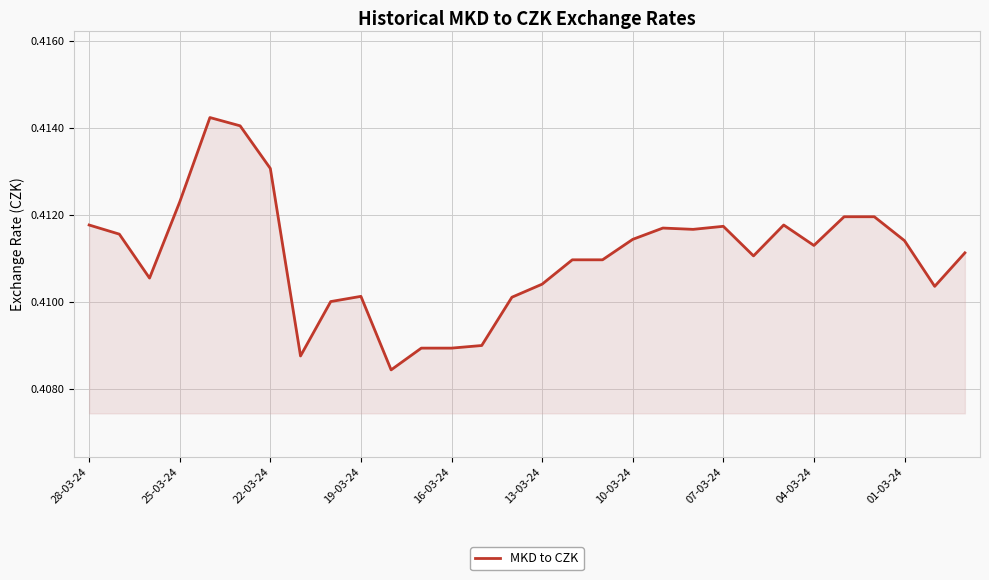

How many lines are shown in the chart?

1